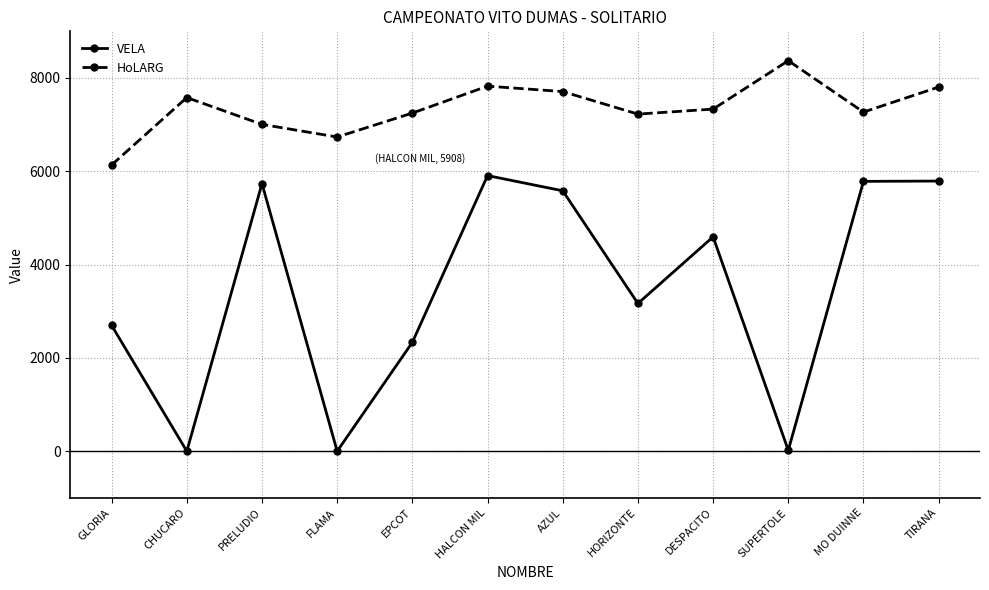

How many series are shown in this chart?

2